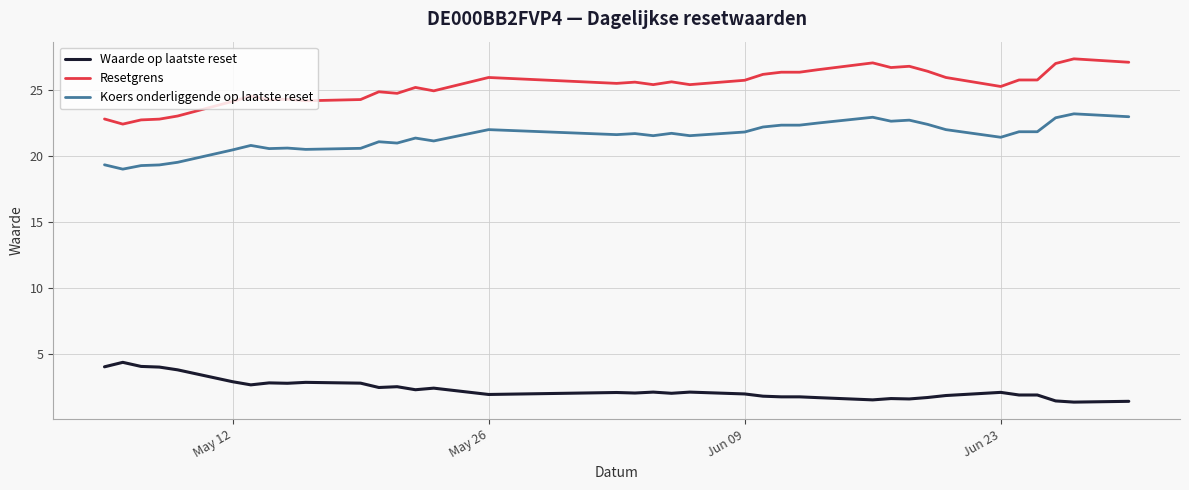

Which series has the largest range (max minus min)?

Resetgrens